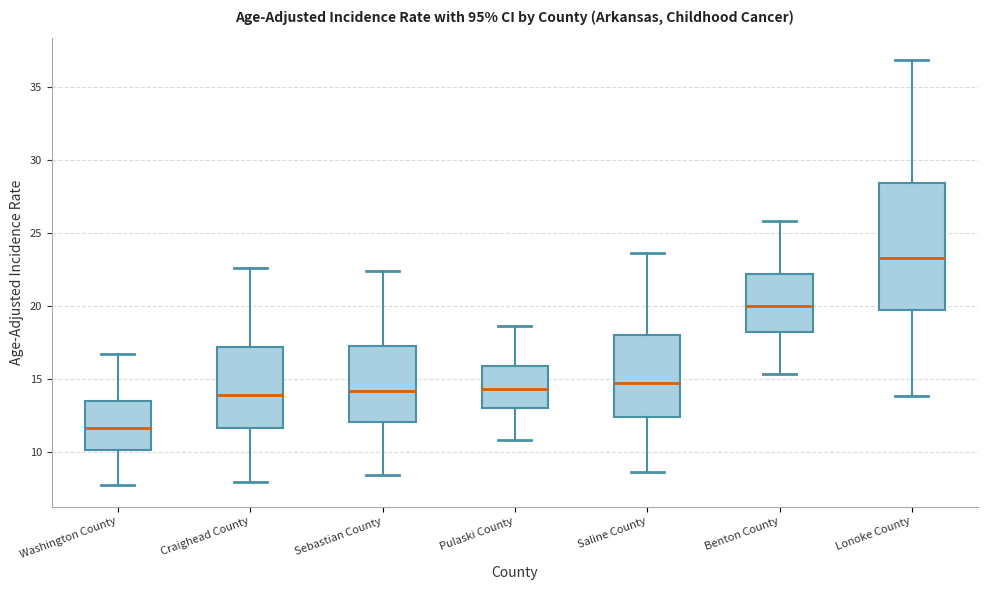

Where is the lower edge of the box for Lonoke County on the y-axis? The values are not printed on the chart, so give them approximately, as read against the axis.

19.5